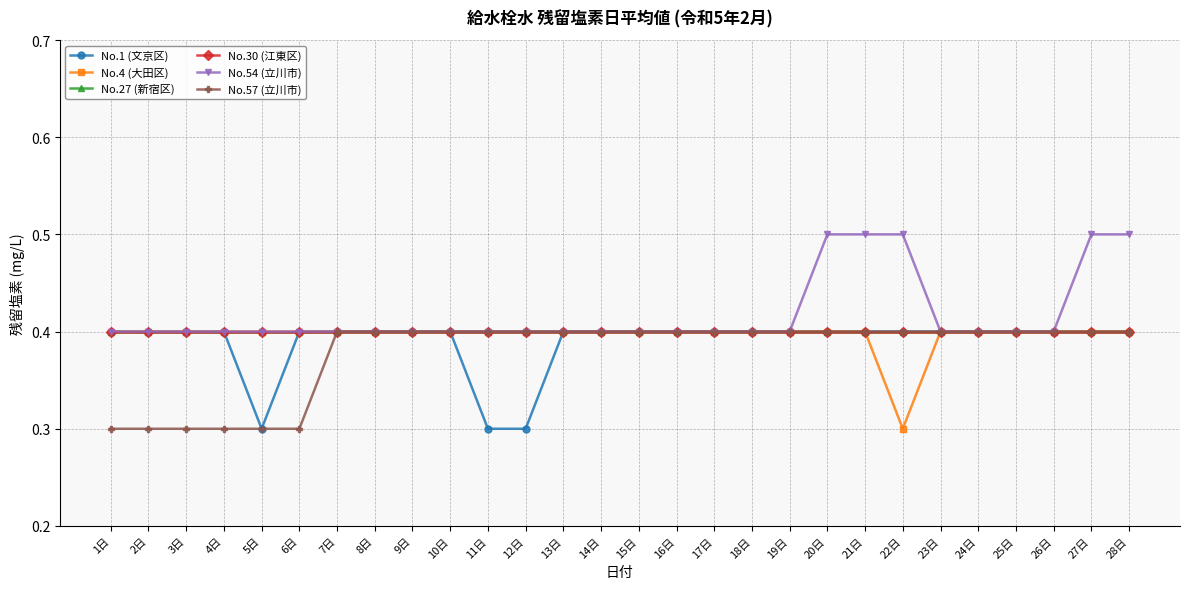

What is the difference between the maximum and second lowest values in the No.57 (立川市) series?

0.1